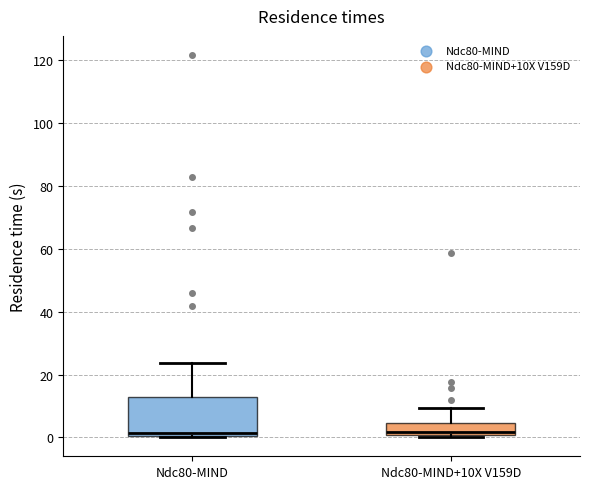

Reading left to right, transcribe this box plot: for each box, give where its median line is, the range the box spans, and where its two whiskers end, as read against the y-axis. The values are not printed on the chart, so give them approximately, as read against the axis.

Ndc80-MIND: median 2, box 0 to 12, whiskers 0 to 24
Ndc80-MIND+10X V159D: median 2, box 0 to 4, whiskers 0 (just below the box's lower edge) to 10